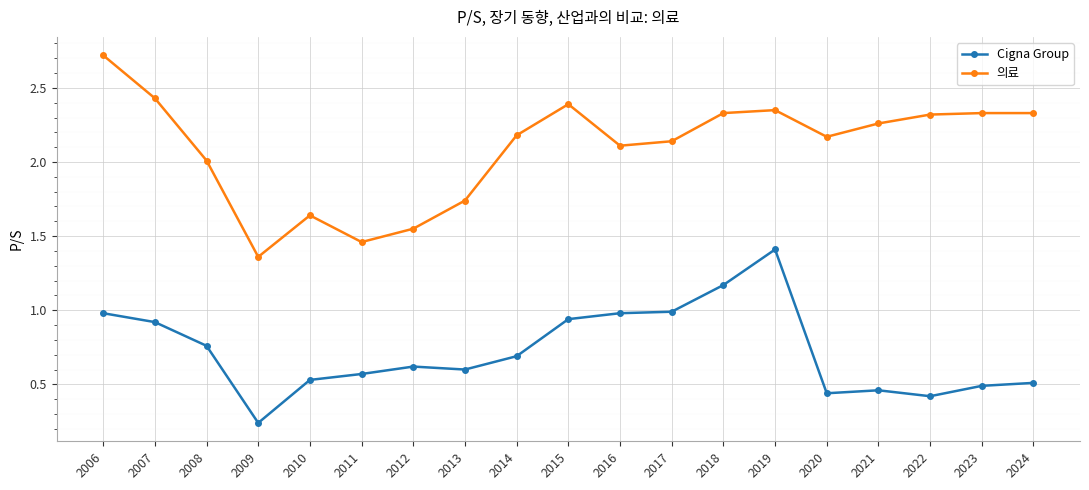

Which label corresponds to the largest value in the chart?

2006